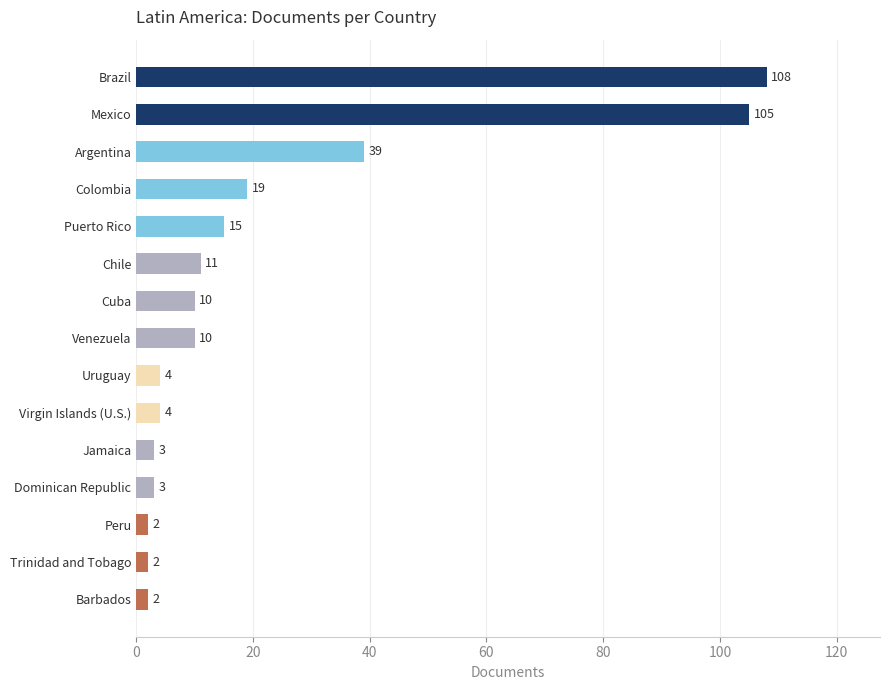

Reading top to bottom, list all the values displayed in this chart.

Brazil=108	Mexico=105	Argentina=39	Colombia=19	Puerto Rico=15	Chile=11	Cuba=10	Venezuela=10	Uruguay=4	Virgin Islands (U.S.)=4	Jamaica=3	Dominican Republic=3	Peru=2	Trinidad and Tobago=2	Barbados=2